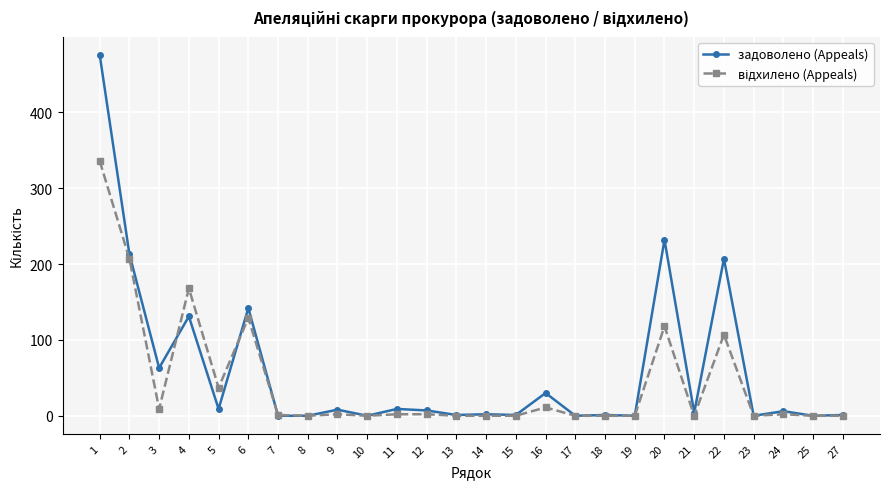

Is this an area chart (filled region under the line)?

No